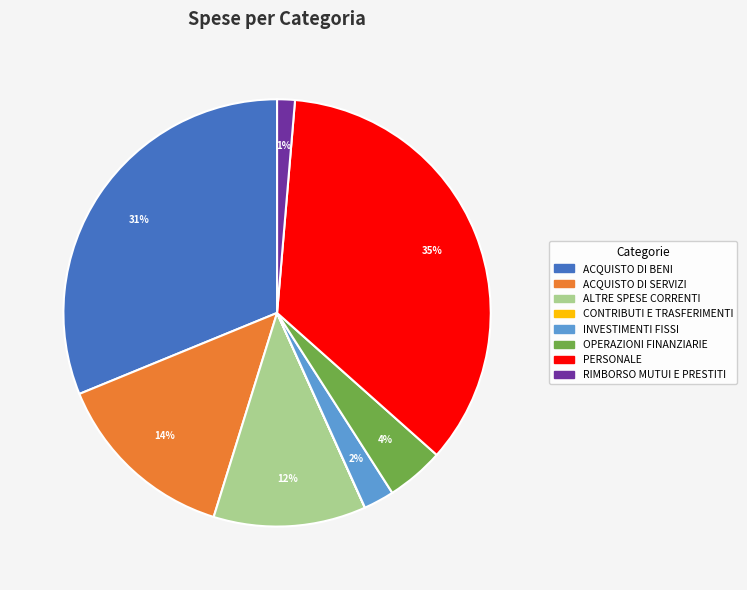

Is there any slice that represents more than half of the pie?

No